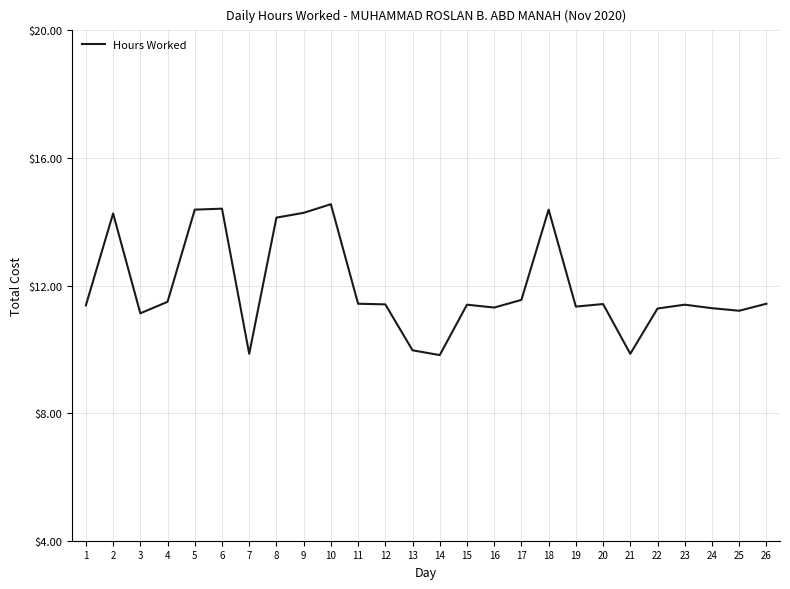

What is the greatest value displayed?

14.6